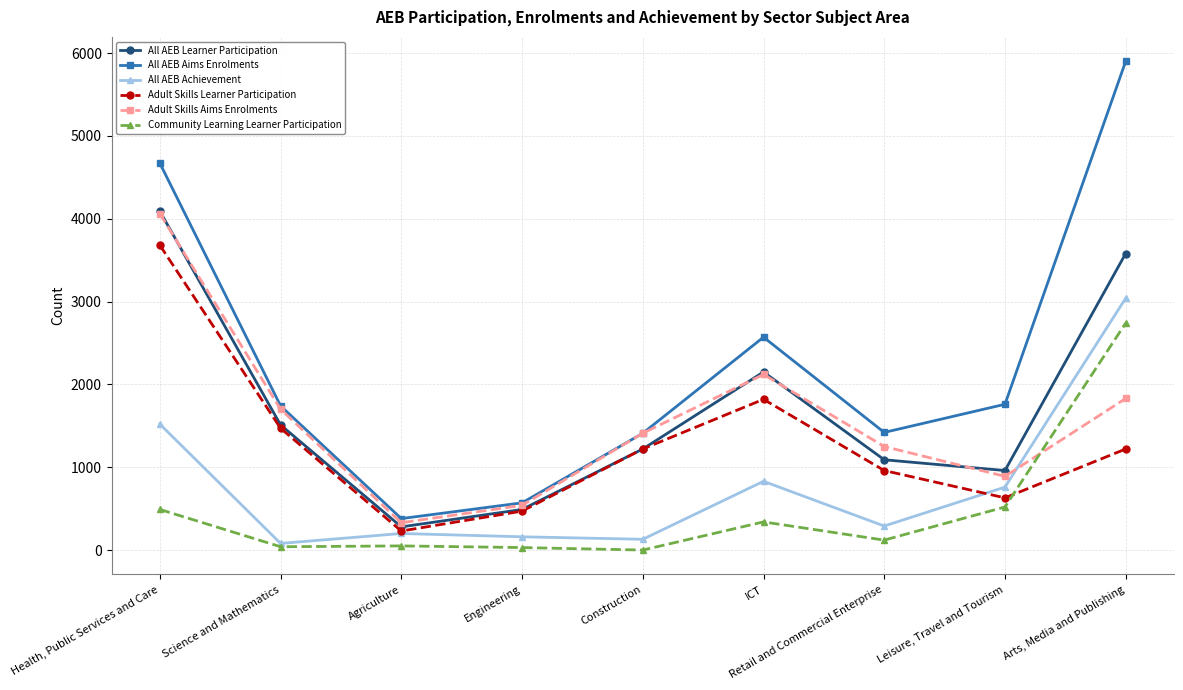

What value does the Adult Skills Learner Participation series have at Retail and Commercial Enterprise, to the nearest 50?

950